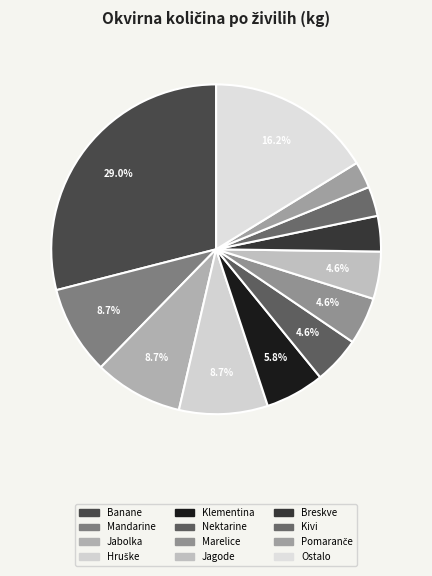

Count the number of slices in the pie.

12